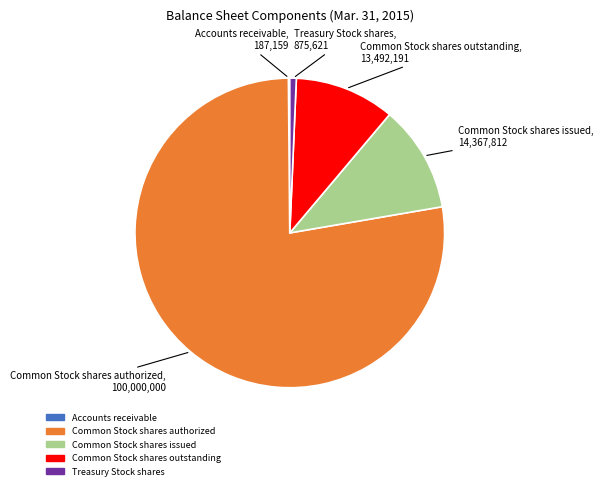

Which slice is the largest?

Common Stock shares authorized